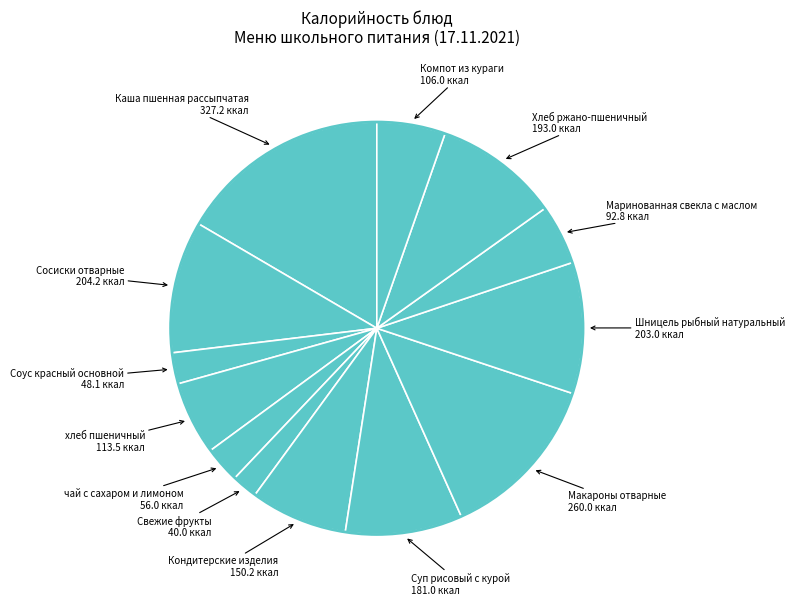

Count the number of slices in the pie.

13